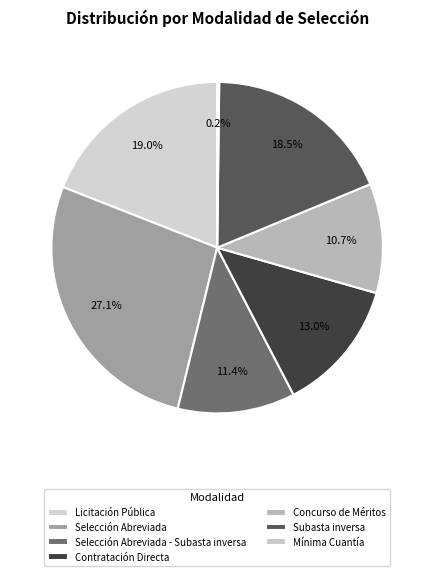

To the nearest percent, what percentage of the pie is Contratación Directa?

13%